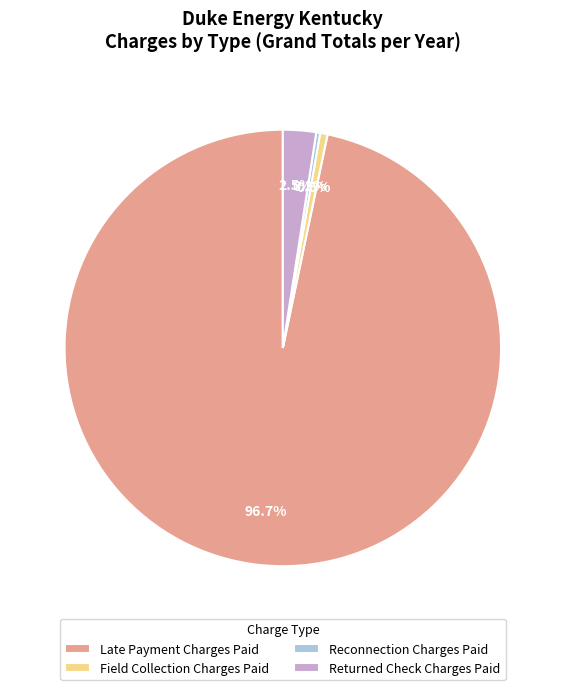

What percentage is NOT represented by Returned Check Charges Paid?

97.5%